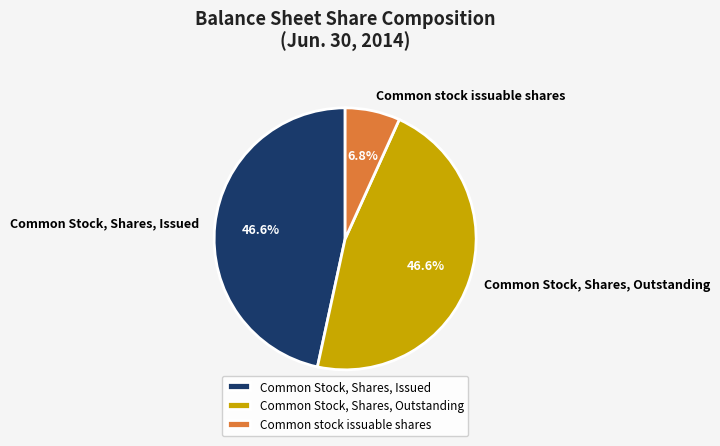

To the nearest percent, what percentage of the pie is Common Stock, Shares, Outstanding?

47%